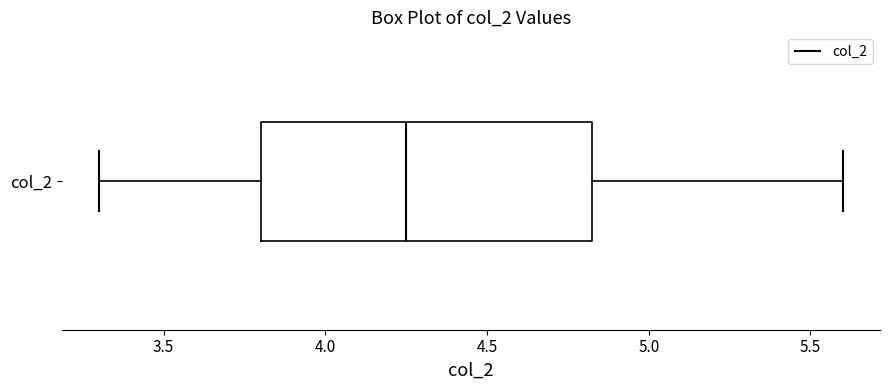

Where does the left whisker of the box for col_2 end on the x-axis? The values are not printed on the chart, so give them approximately, as read against the axis.

3.30